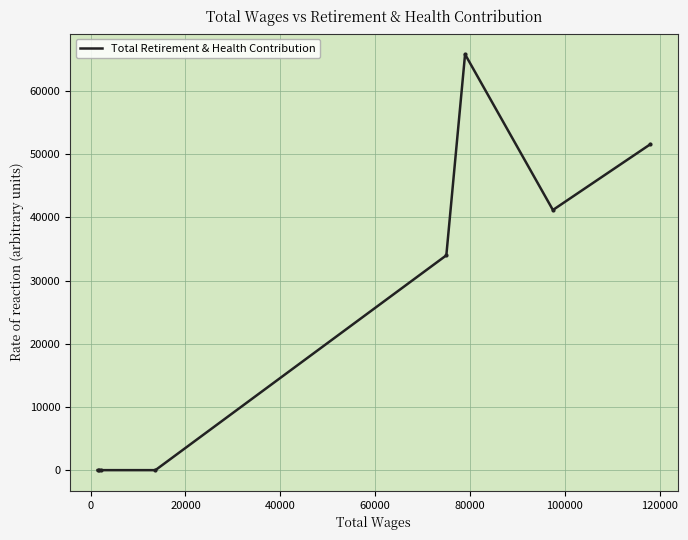

What is the sum of all values?

192443